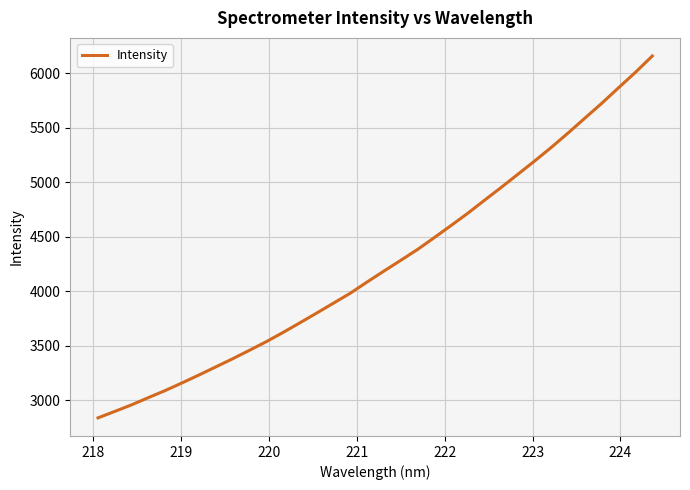

What is the maximum value shown in the chart?

6157.3